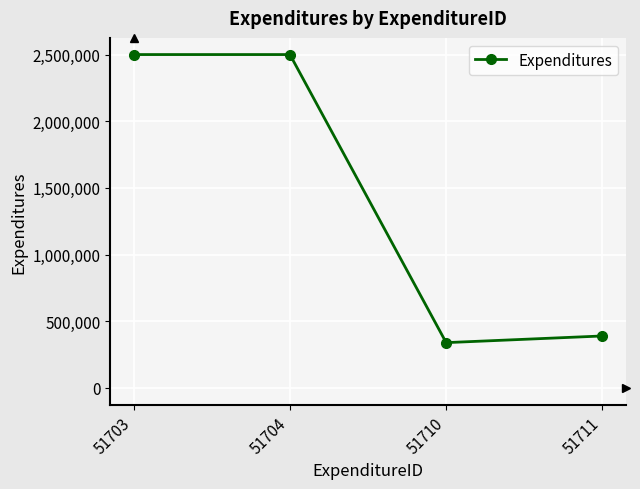

The chart shows a value of 3262910 at 51704. True or false?

False